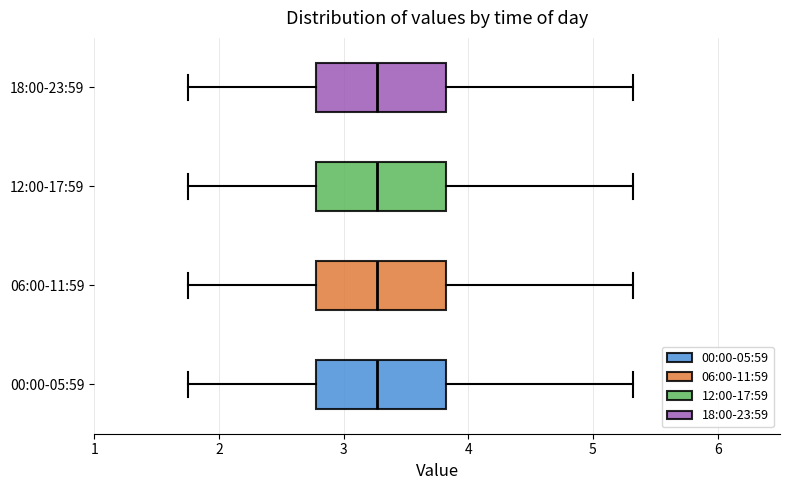

Reading bottom to top, transcribe this box plot: for each box, give where its median line is, the range the box spans, and where its two whiskers end, as read against the x-axis. The values are not printed on the chart, so give them approximately, as read against the axis.

00:00-05:59: median 3.3, box 2.8 to 3.8, whiskers 1.8 to 5.3
06:00-11:59: median 3.3, box 2.8 to 3.8, whiskers 1.8 to 5.3
12:00-17:59: median 3.3, box 2.8 to 3.8, whiskers 1.8 to 5.3
18:00-23:59: median 3.3, box 2.8 to 3.8, whiskers 1.8 to 5.3